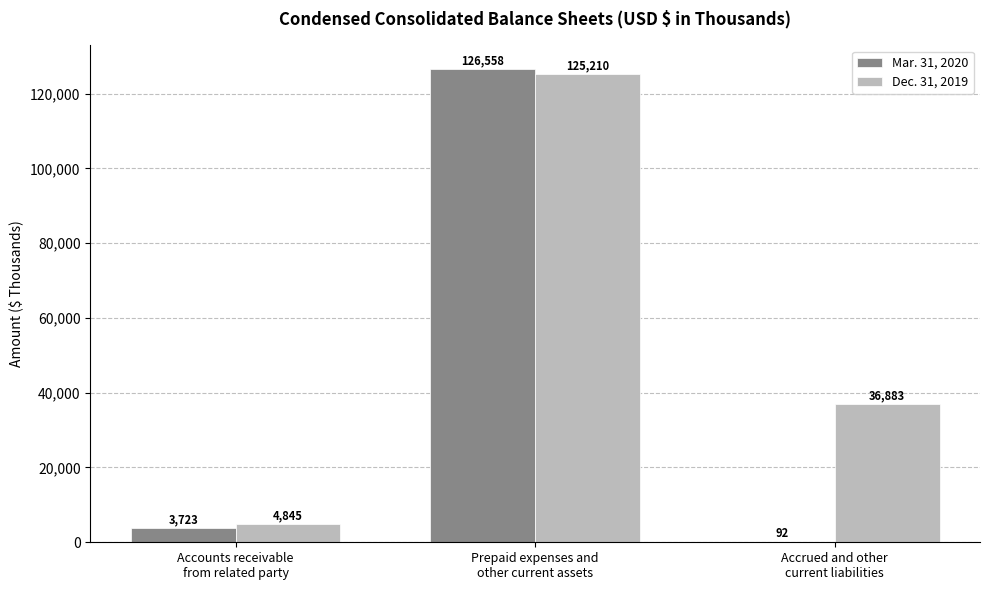

What is the spread (max minus min) of values at Accounts receivable
from related party?

1122